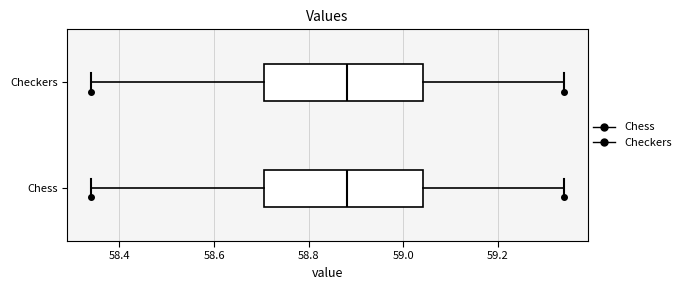

Reading bottom to top, read every box against the x-axis: the position of its median line, the range the box covers, and the ends of its whiskers. The values are not printed on the chart, so give them approximately, as read against the axis.

Chess: median 58.88, box 58.70 to 59.04, whiskers 58.34 to 59.34
Checkers: median 58.88, box 58.70 to 59.04, whiskers 58.34 to 59.34